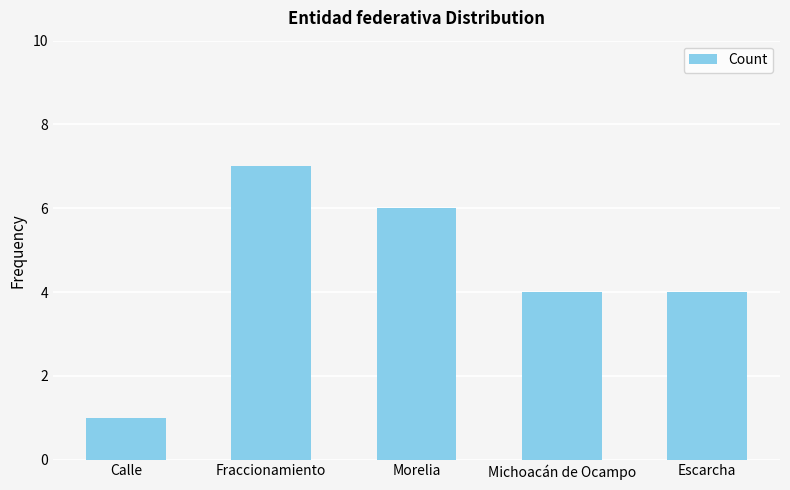

What is the approximate value at Escarcha?

4